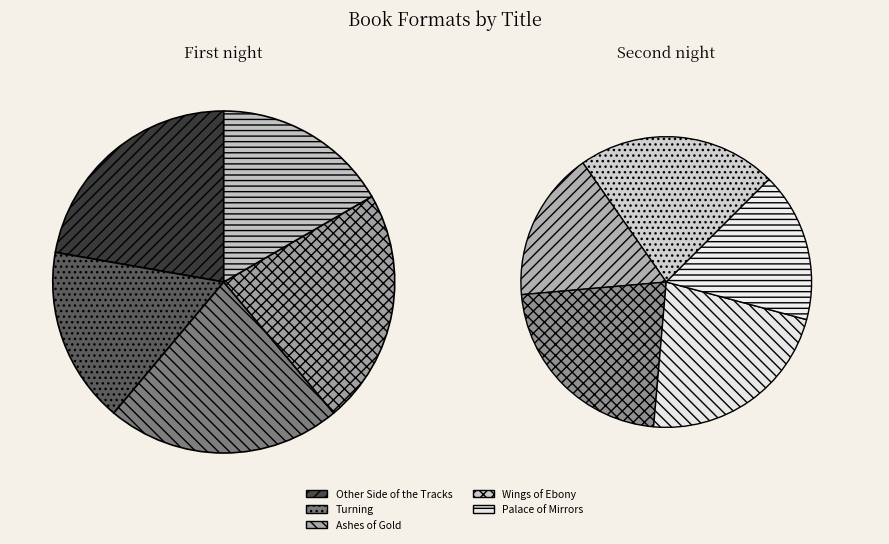

Rank the categories by value from lowest to highest.

Turning, Palace of Mirrors, Other Side of the Tracks, Ashes of Gold, Wings of Ebony